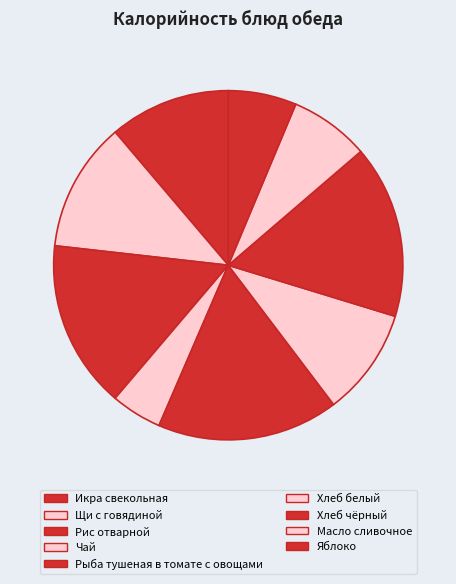

Does Хлеб чёрный represent more than half of the total?

No